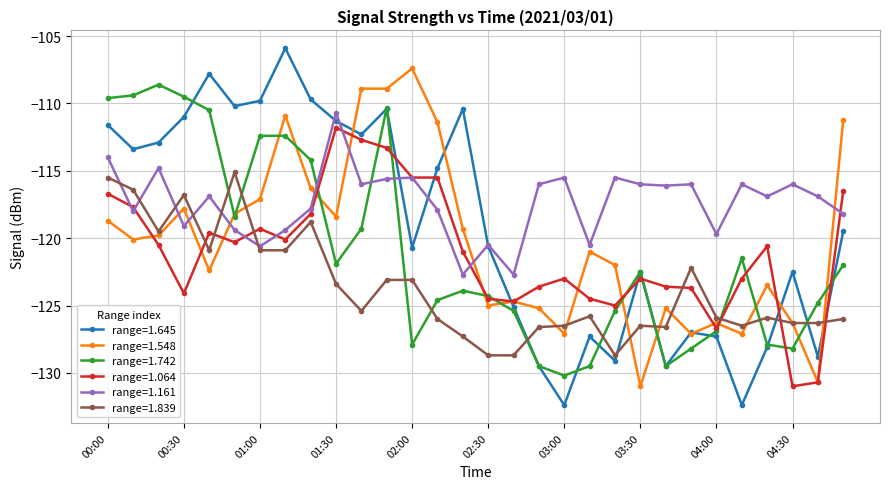

Which series has the largest total across all categories?

range=1.161